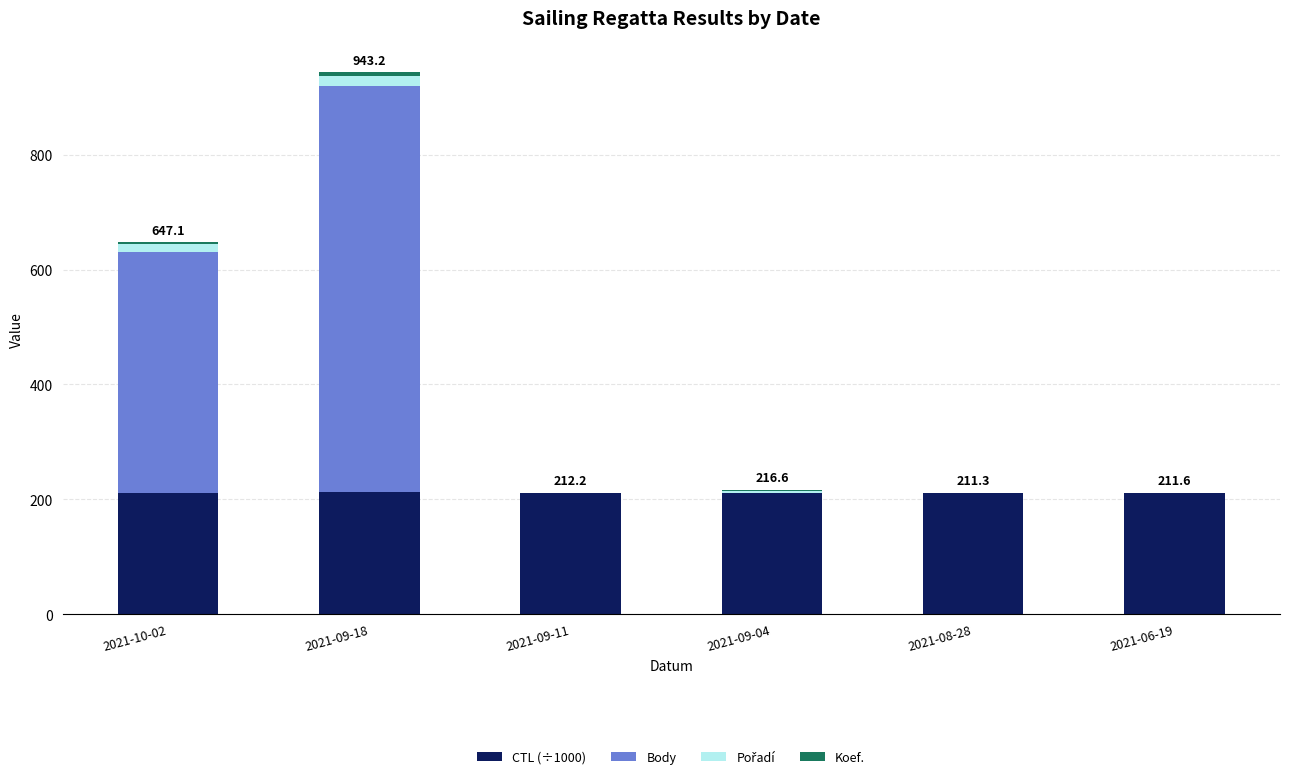

At which category is the sum across all series the highest?

2021-09-18